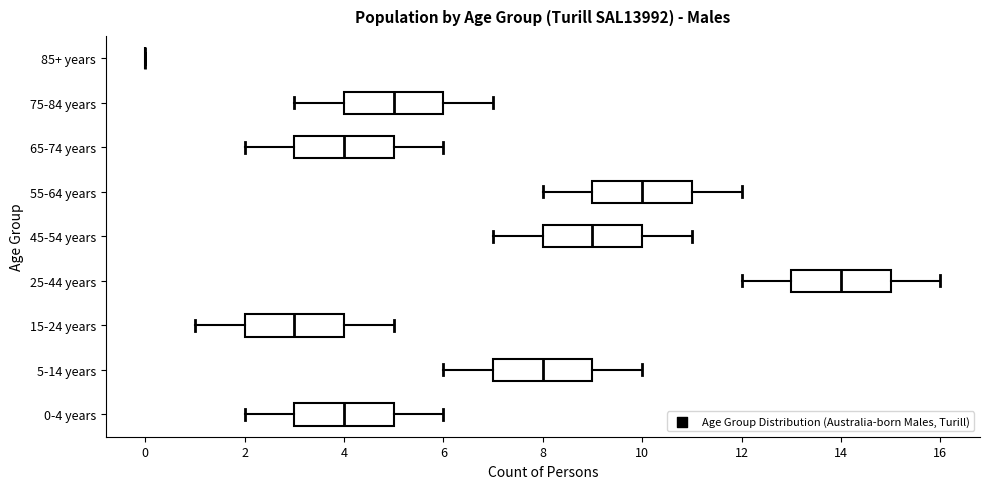

Where does the left whisker of the box for 45-54 years end on the x-axis? The values are not printed on the chart, so give them approximately, as read against the axis.

7